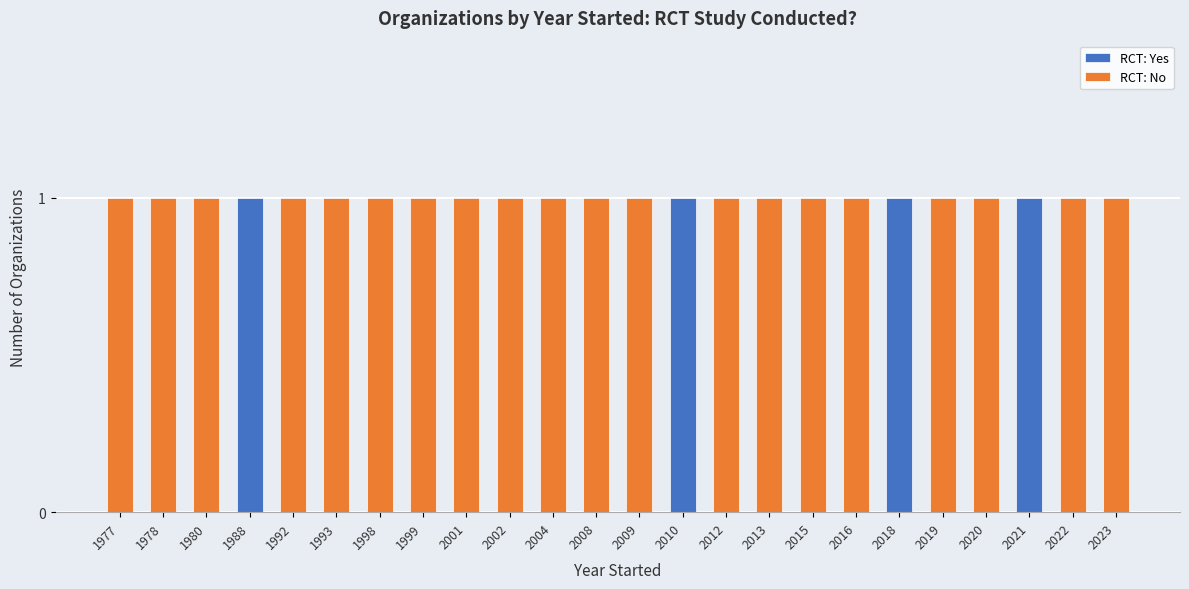

What is the spread (max minus min) of values at 1977?

1